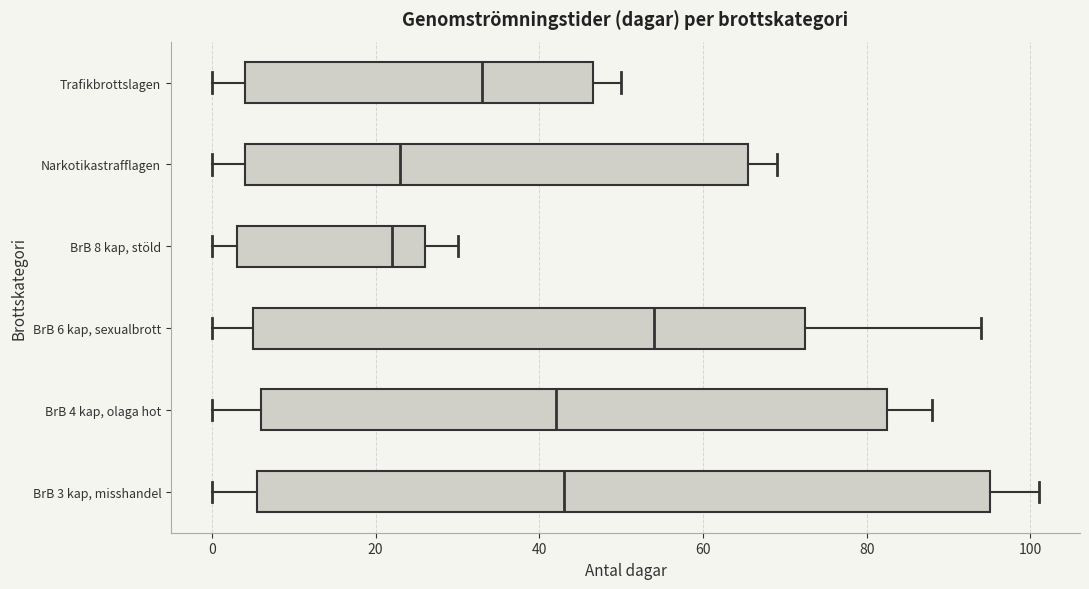

Which box is the widest, from its left edge to its right edge?

BrB 3 kap, misshandel